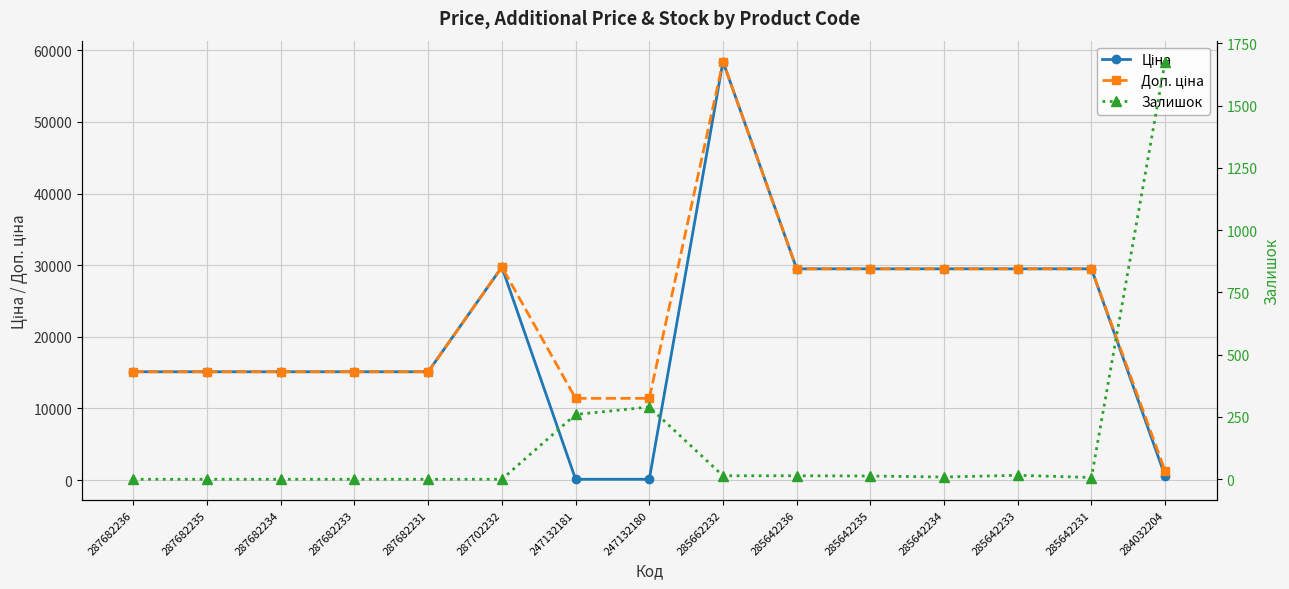

Is it true that Залишок equals 9.0 at 285642234?

True